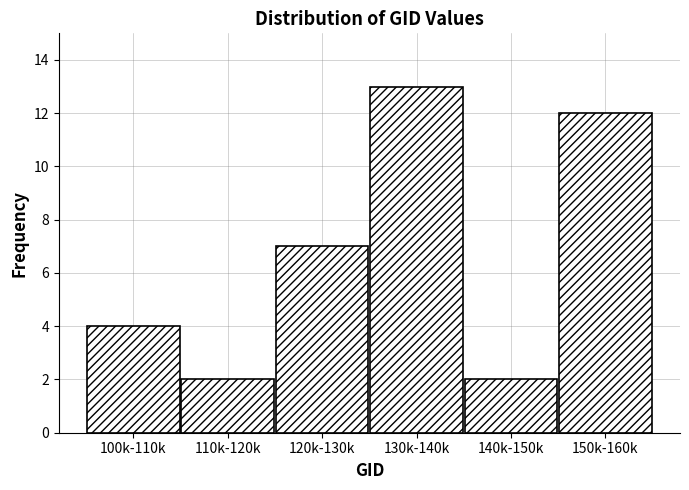

Reading left to right, transcribe all the data shown in this chart.

4	2	7	13	2	12